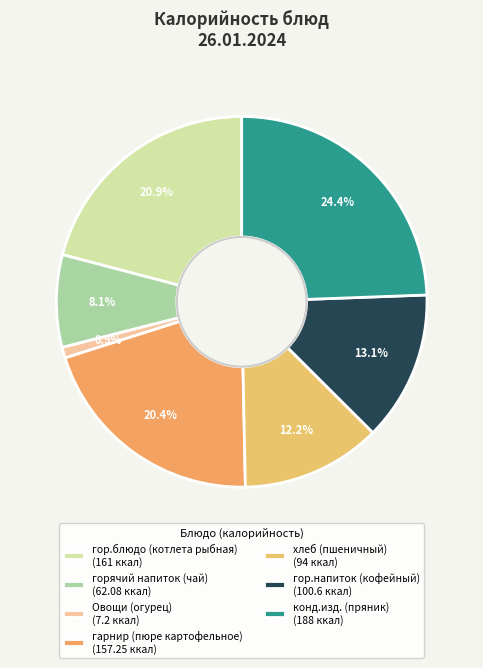

To the nearest percent, what is the combined percentage of гарнир (пюре картофельное) and горячий напиток (чай)?

28%